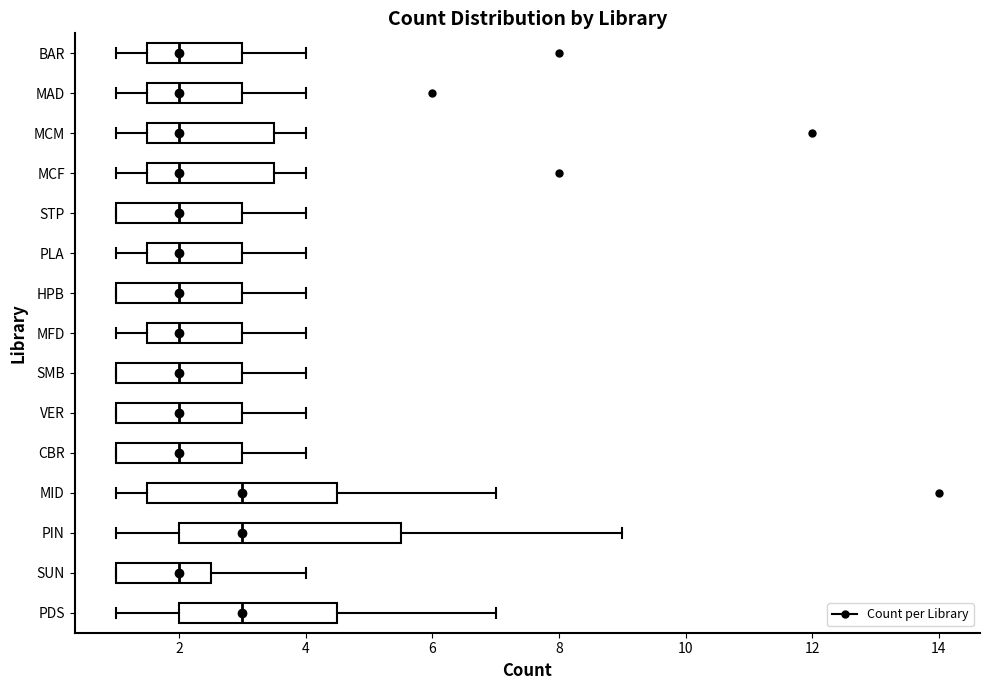

Comparing the boxes themselves (not the whiskers), which one is the widest?

PIN